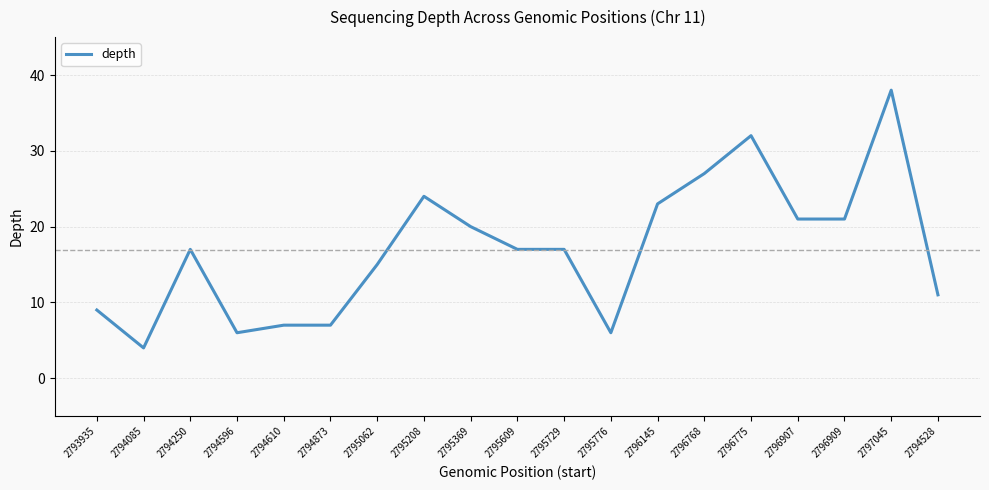

Which has a higher value, 2795609 or 2794596?

2795609